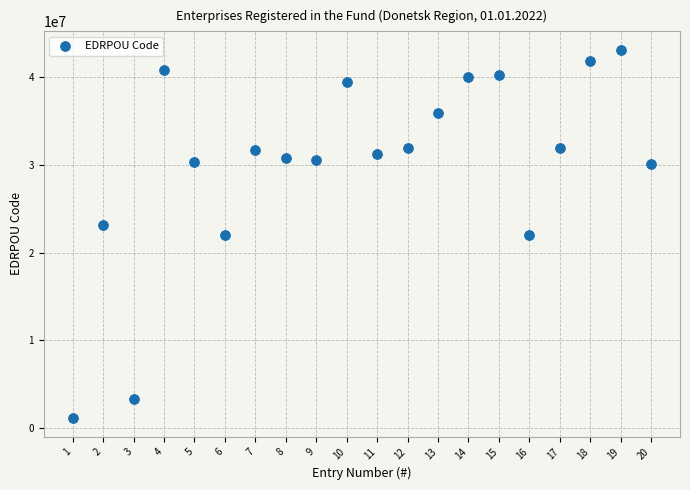

What is the range of X values (max minus min)?

19